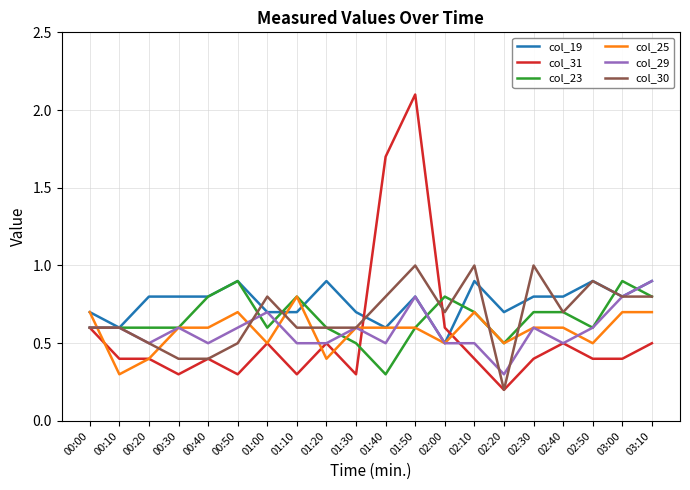

Which series has the largest range (max minus min)?

col_31